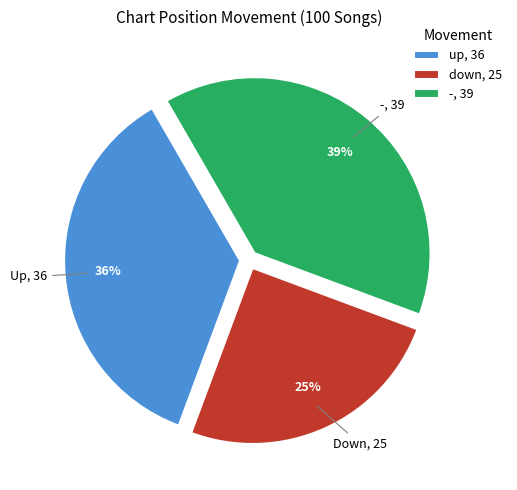

Which category has the smallest portion of the pie?

down